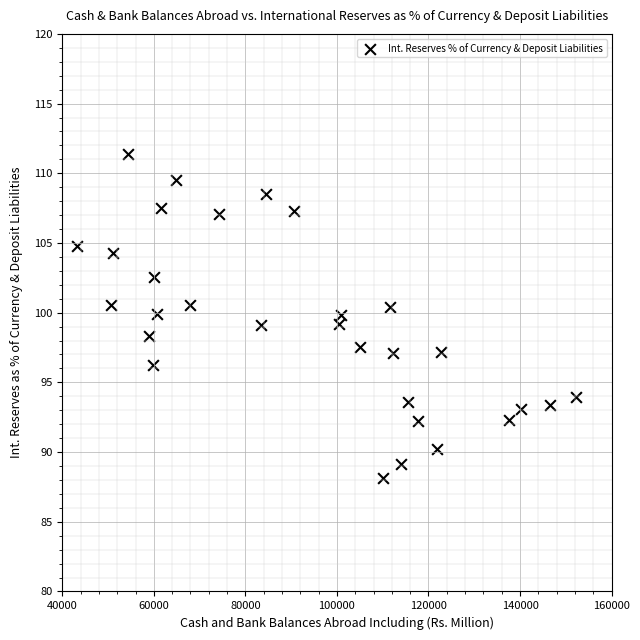

What is the range of X values (max minus min)?

109194.7